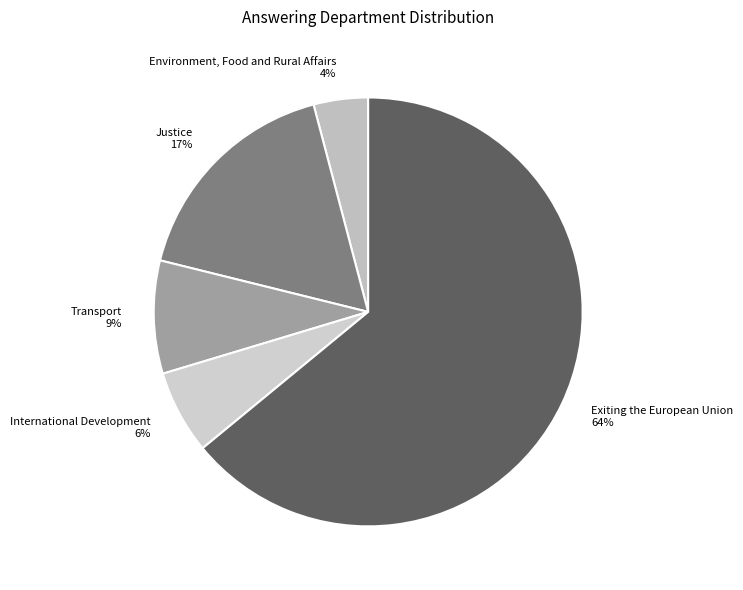

Combined, do Environment, Food and Rural Affairs and International Development account for over 50%?

No